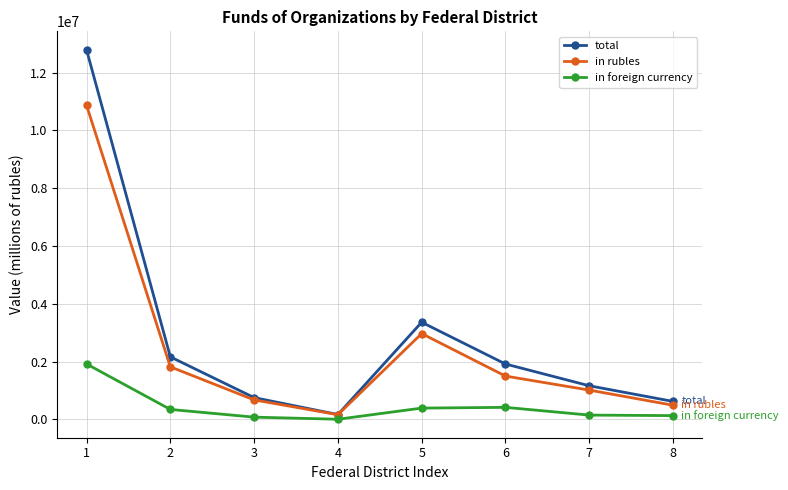

What is the difference between the total values at 6 and 2?

247013